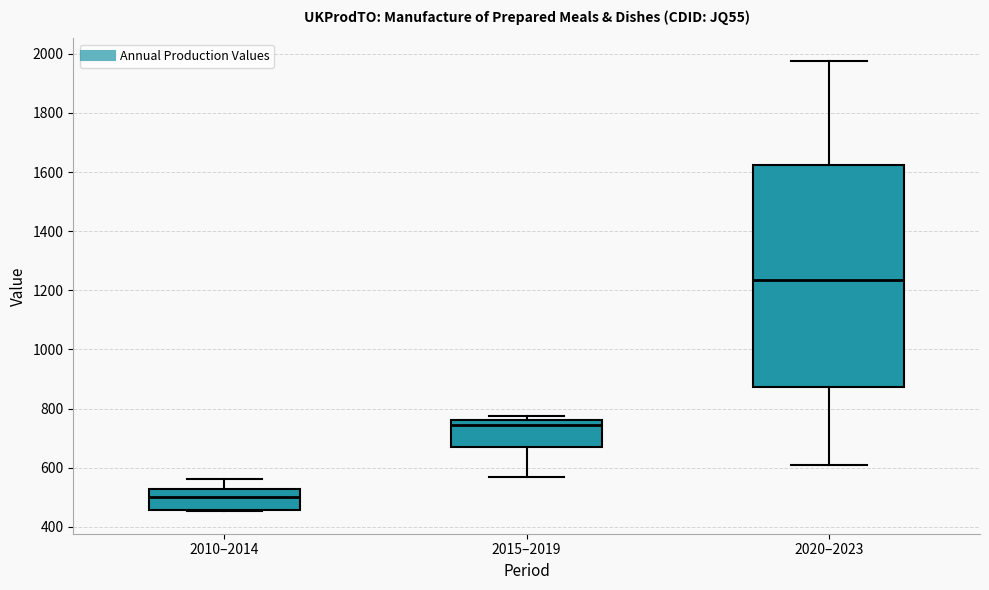

Comparing the boxes themselves (not the whiskers), which one is the tallest?

2020–2023